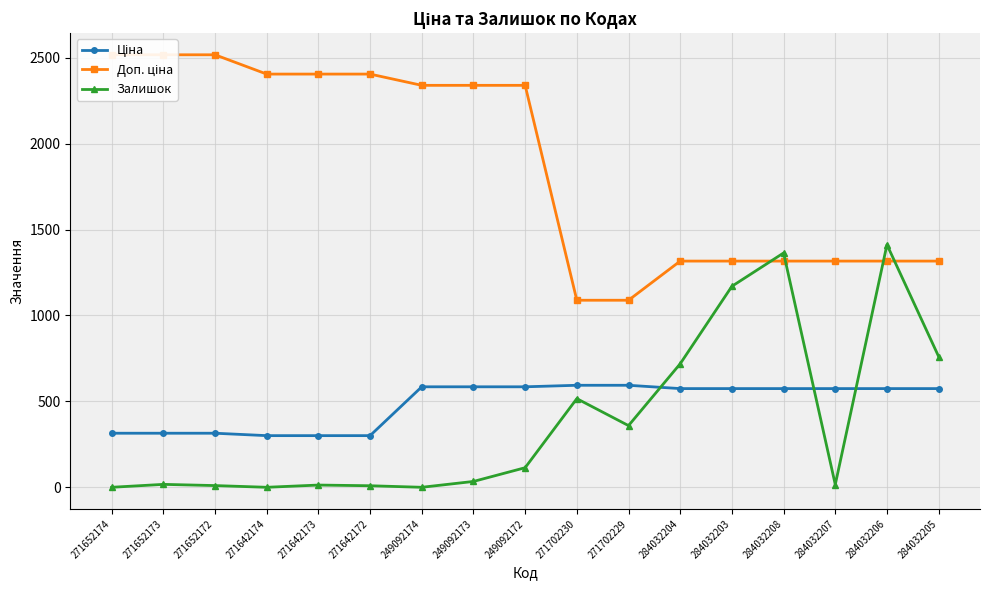

Is it true that Доп. ціна equals 2405.2 at 271642173?

True